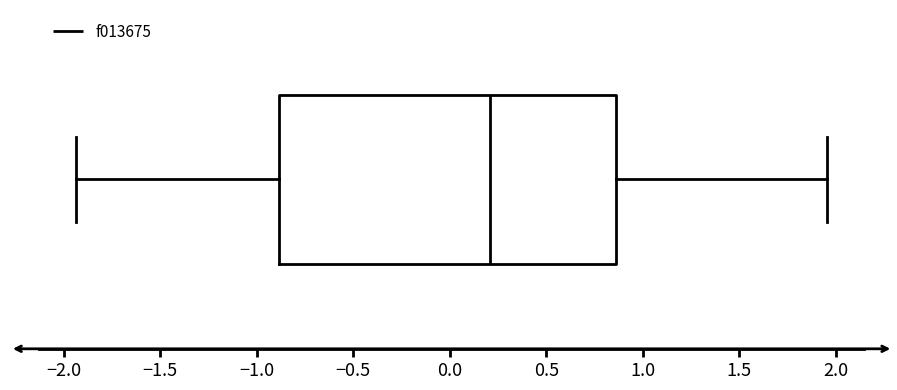

Where is the left edge of the box on the x-axis? The values are not printed on the chart, so give them approximately, as read against the axis.

-0.90